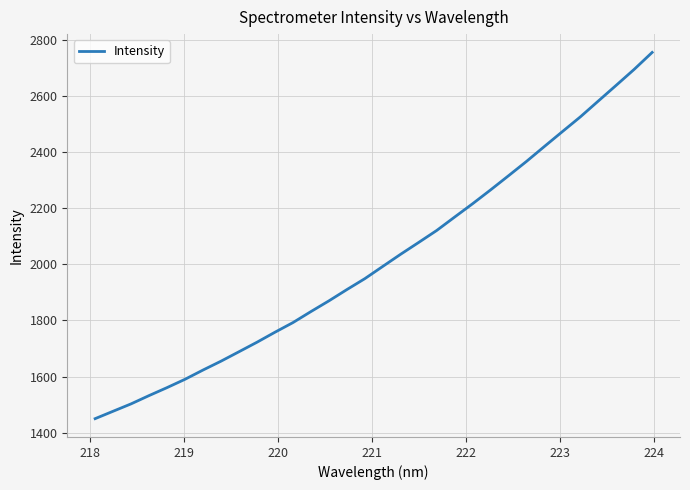

What is the minimum value shown in the chart?

1450.2